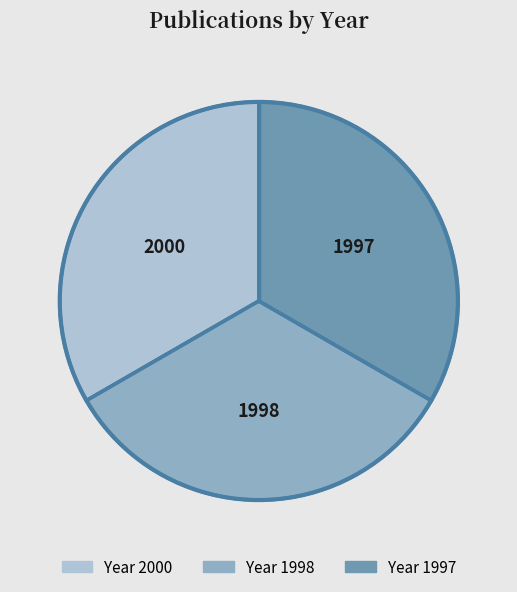

Is there a majority slice in this chart?

No